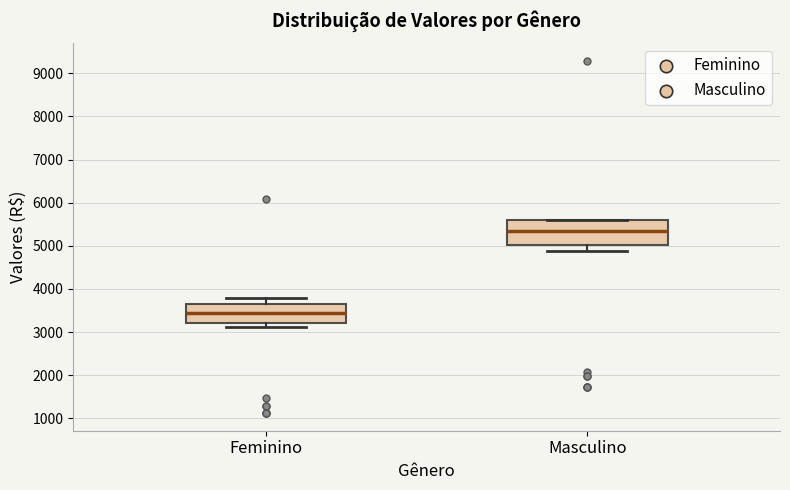

Reading left to right, read every box against the y-axis: the position of its median line, the range the box covers, and the ends of its whiskers. The values are not printed on the chart, so give them approximately, as read against the axis.

Feminino: median 3400, box 3200 to 3600, whiskers 3100 to 3800
Masculino: median 5300, box 5000 to 5600, whiskers 4900 to 5600